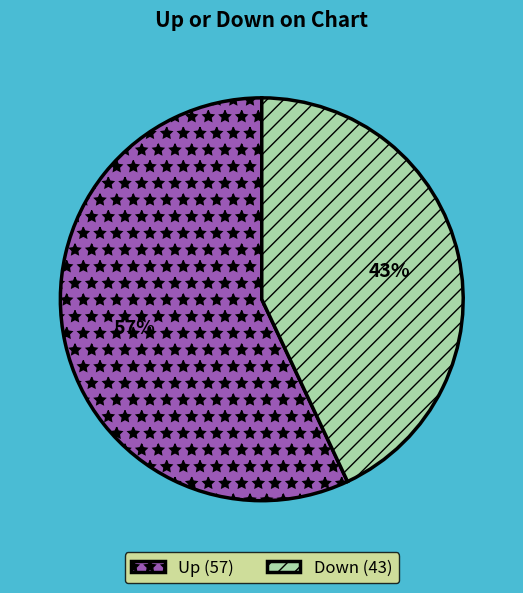

Rank the categories by value from lowest to highest.

Down (43), Up (57)